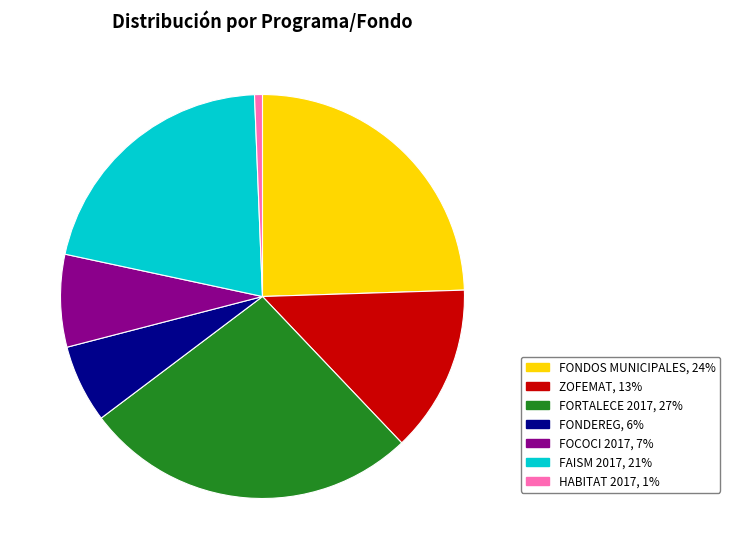

Which slice is the smallest?

HABITAT 2017